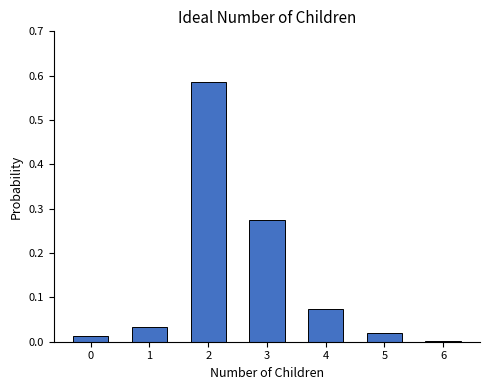

The value at 1 is 0.0. True or false?

True